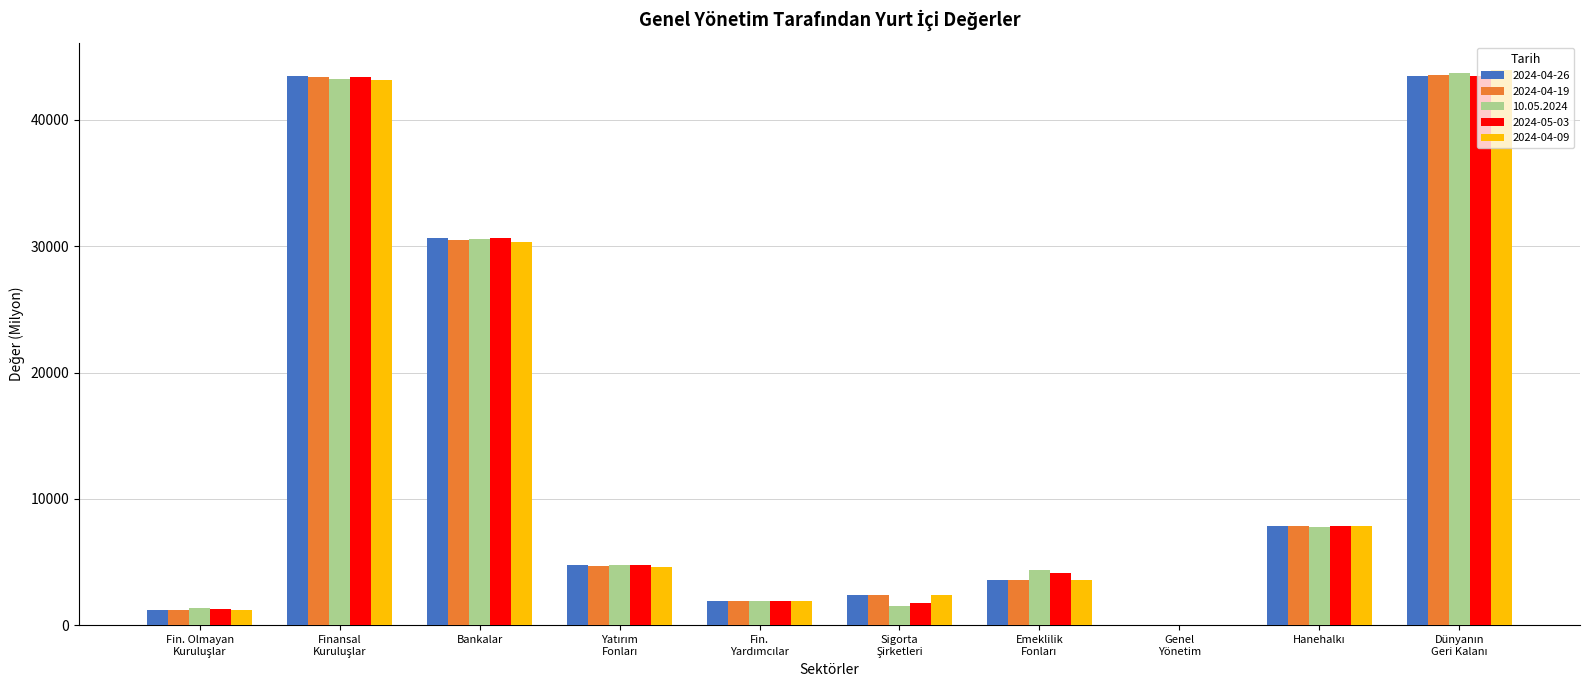

What is the sum of all 10.05.2024 values?

139125.6